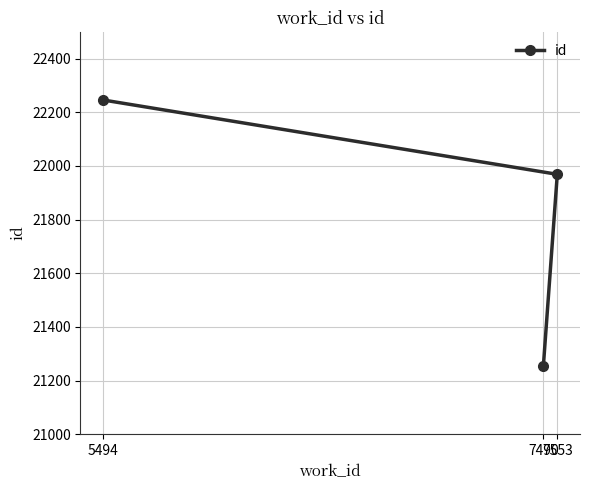

Does the chart have visible grid lines?

Yes